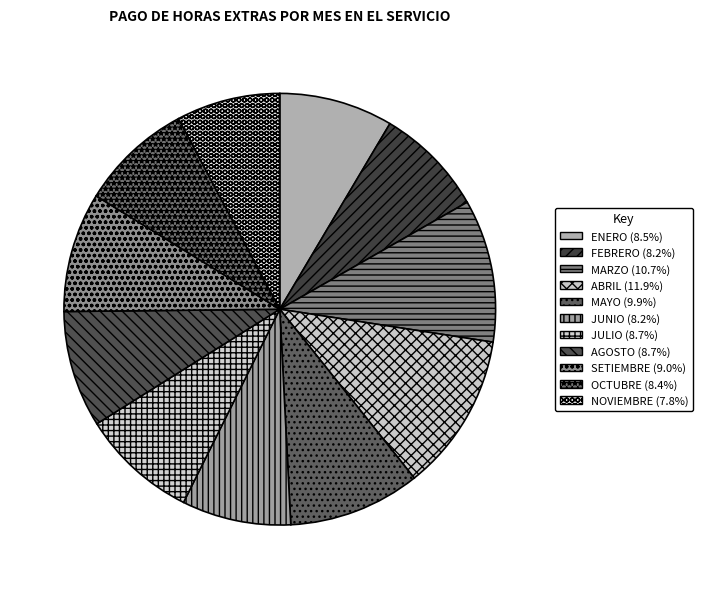

Is it true that JULIO is 9% of the pie?

True